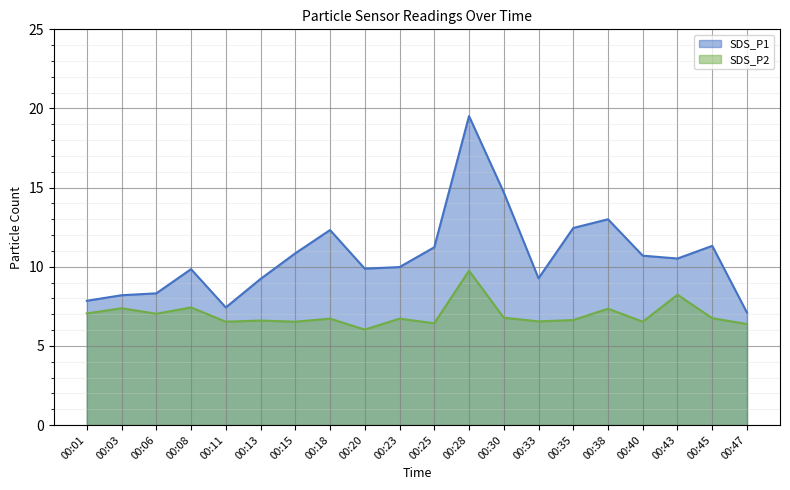

What are all the series names shown in the legend?

SDS_P1, SDS_P2